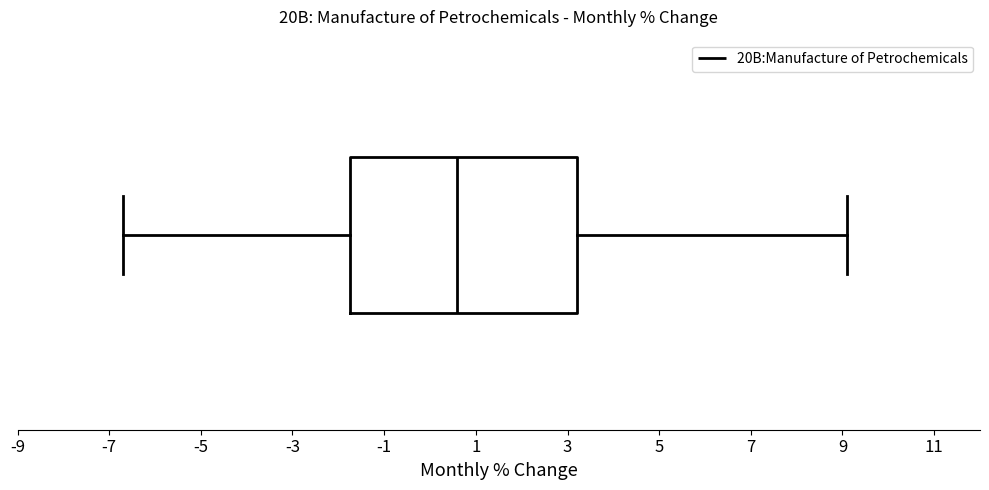

Where is the right edge of the box on the x-axis? The values are not printed on the chart, so give them approximately, as read against the axis.

3.2